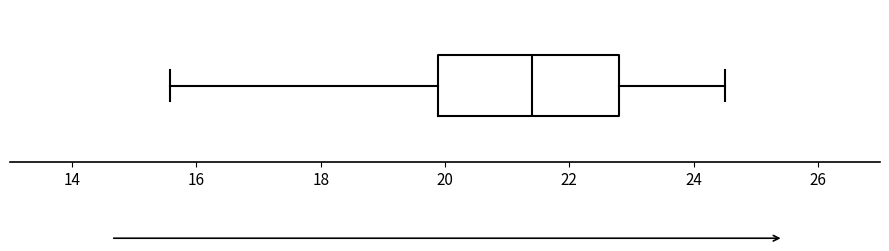

Where is the left edge of the box on the x-axis? The values are not printed on the chart, so give them approximately, as read against the axis.

19.8